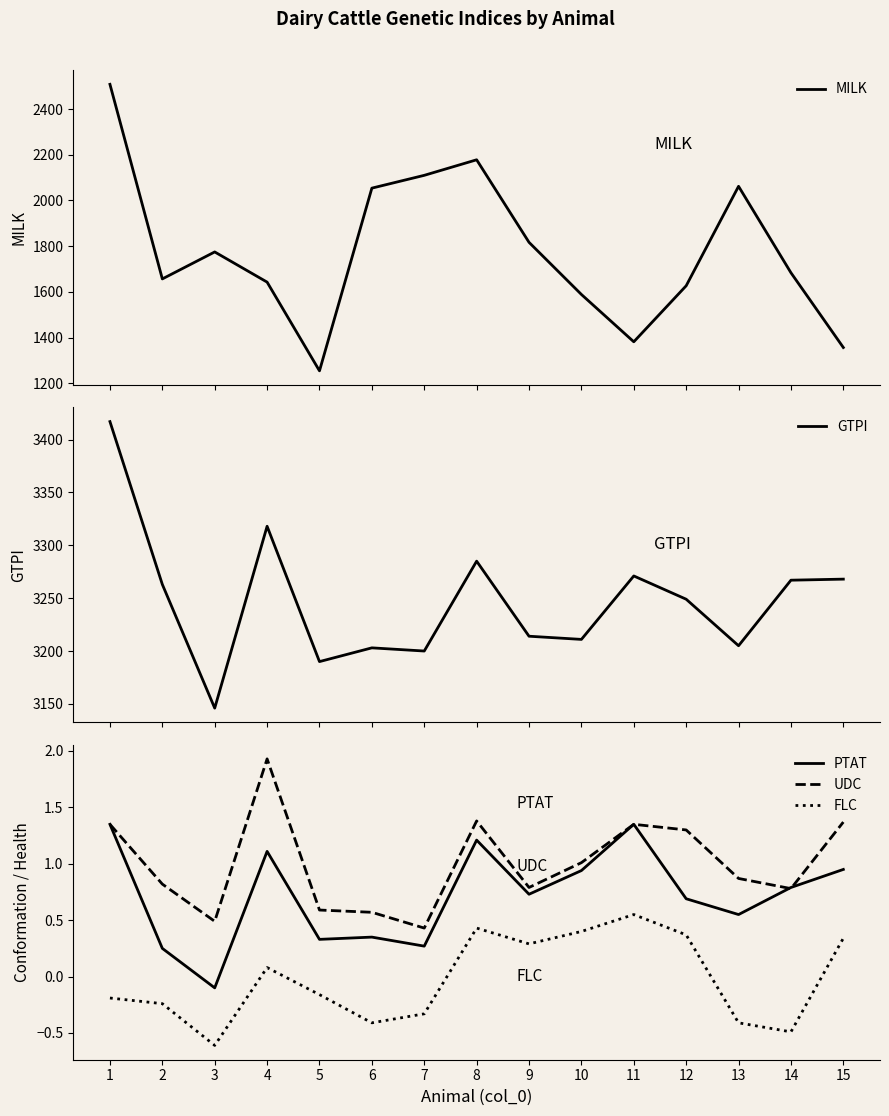

Reading left to right, extract all data points from this chart.

MILK: 2508.0	1657.0	1775.0	1643.0	1255.0	2054.0	2110.0	2178.0	1817.0	1589.0	1382.0	1627.0	2062.0	1684.0	1357.0
GTPI: 3417.0	3263.0	3146.0	3318.0	3190.0	3203.0	3200.0	3285.0	3214.0	3211.0	3271.0	3249.0	3205.0	3267.0	3268.0
PTAT: 1.4	0.2	-0.1	1.1	0.3	0.3	0.3	1.2	0.7	0.9	1.4	0.7	0.6	0.8	0.9
UDC: 1.4	0.8	0.5	1.9	0.6	0.6	0.4	1.4	0.8	1.0	1.4	1.3	0.9	0.8	1.4
FLC: -0.2	-0.2	-0.6	0.1	-0.2	-0.4	-0.3	0.4	0.3	0.4	0.6	0.4	-0.4	-0.5	0.3